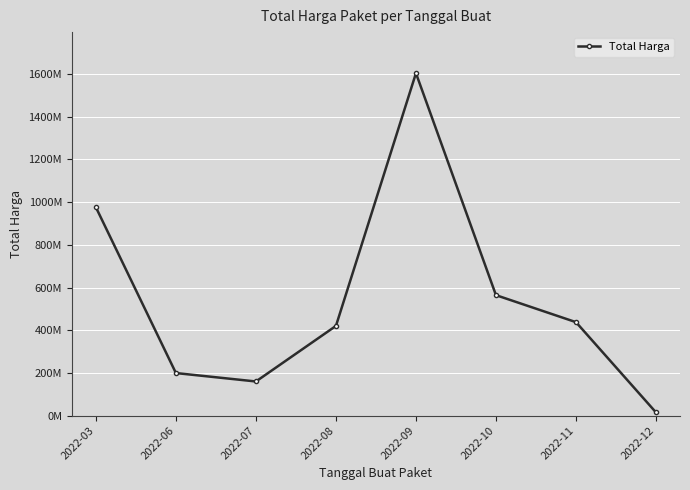

What is the difference between the maximum and minimum values?

1589409000